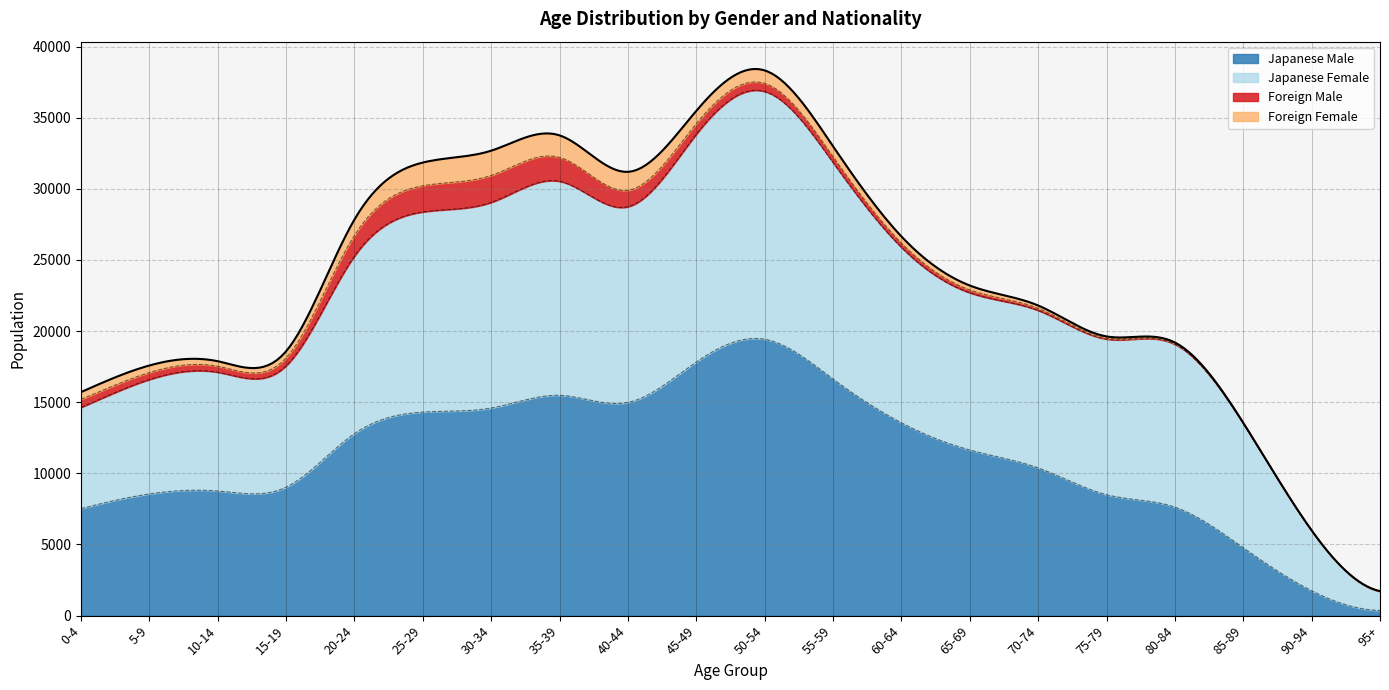

Reading left to right, list all the values displayed in this chart.

Japanese Male: 0=7518	1=8551	2=8759	3=9030	4=12793	5=14306	6=14591	7=15482	8=14984	9=17826	10=19423	11=16625	12=13550	13=11640	14=10379	15=8498	16=7623	17=4766	18=1744	19=361
Japanese Female: 0=7117	1=8042	2=8345	3=8528	4=12480	5=14066	6=14453	7=15042	8=13754	9=16010	10=17417	11=15218	12=12329	13=11051	14=11069	15=10940	16=11446	17=8733	18=4226	19=1348
Foreign Male: 0=565	1=491	2=422	3=558	4=1456	5=1840	6=1895	7=1682	8=1155	9=744	10=565	11=401	12=297	13=201	14=147	15=74	16=49	17=17	18=5	19=5
Foreign Female: 0=511	1=498	2=354	3=467	4=1116	5=1632	6=1740	7=1548	8=1297	9=900	10=915	11=743	12=473	13=310	14=201	15=111	16=79	17=38	18=16	19=9